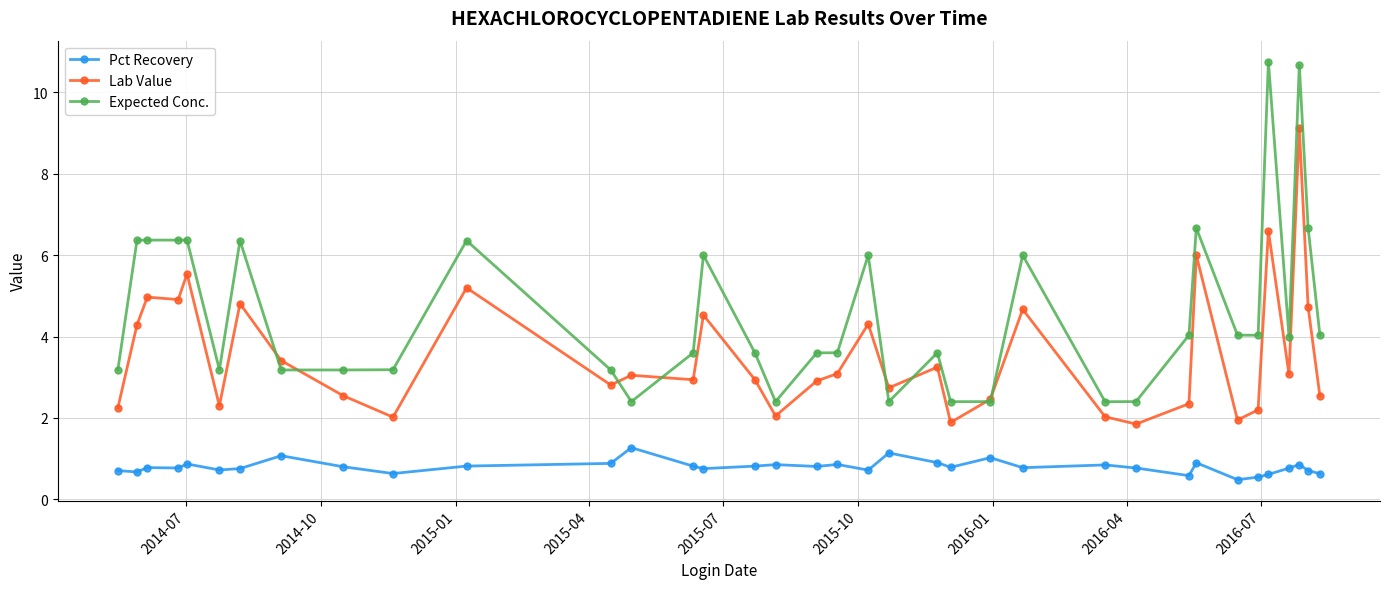

How many lines are shown in the chart?

3